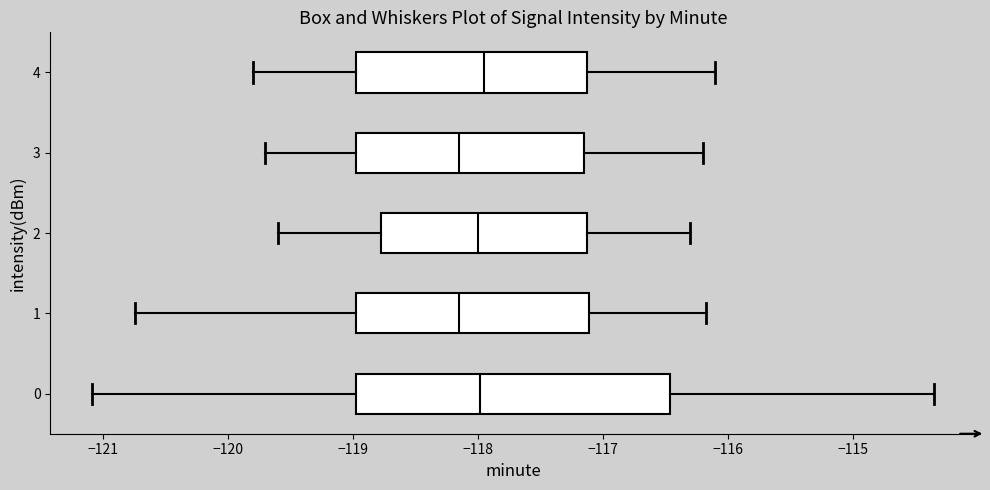

Reading bottom to top, read every box against the x-axis: the position of its median line, the range the box covers, and the ends of its whiskers. The values are not printed on the chart, so give them approximately, as read against the axis.

0: median -118.0, box -119.0 to -116.5, whiskers -121.1 to -114.4
1: median -118.1, box -119.0 to -117.1, whiskers -120.7 to -116.2
2: median -118.0, box -118.8 to -117.1, whiskers -119.6 to -116.3
3: median -118.1, box -119.0 to -117.1, whiskers -119.7 to -116.2
4: median -117.9, box -119.0 to -117.1, whiskers -119.8 to -116.1